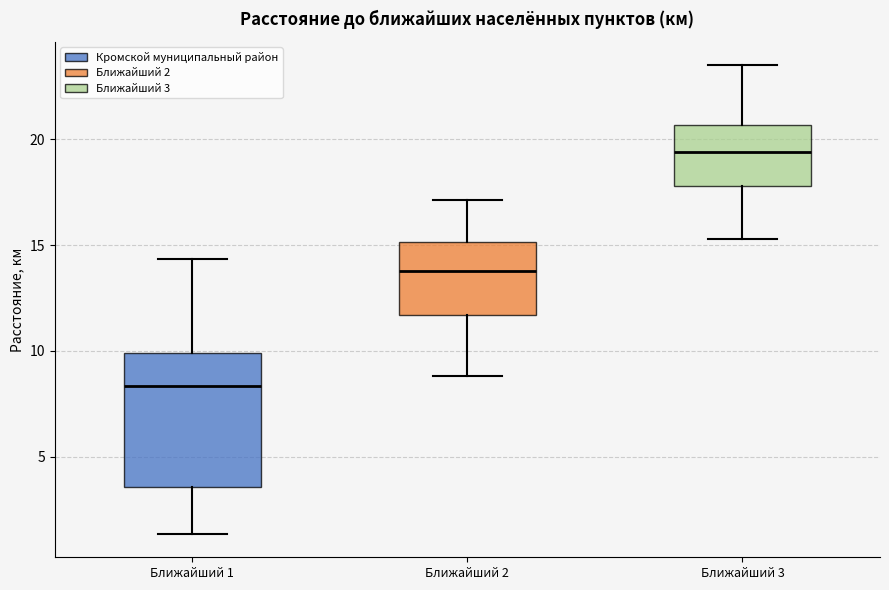

Reading left to right, read every box against the y-axis: the position of its median line, the range the box covers, and the ends of its whiskers. The values are not printed on the chart, so give them approximately, as read against the axis.

Ближайший 1: median 8.5, box 3.5 to 10.0, whiskers 1.5 to 14.5
Ближайший 2: median 14.0, box 11.5 to 15.0, whiskers 9.0 to 17.0
Ближайший 3: median 19.5, box 18.0 to 20.5, whiskers 15.5 to 23.5